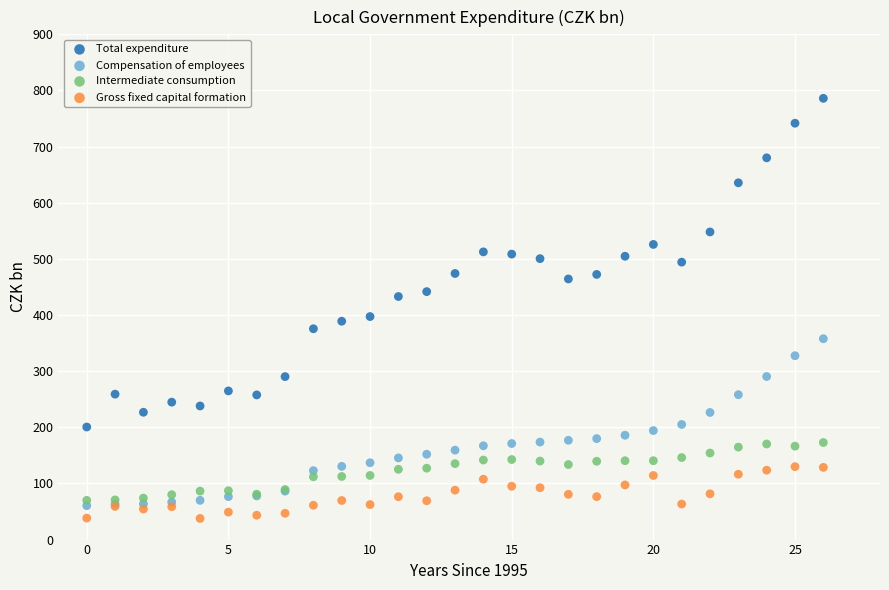

Which series reaches the maximum Y coordinate?

Total expenditure